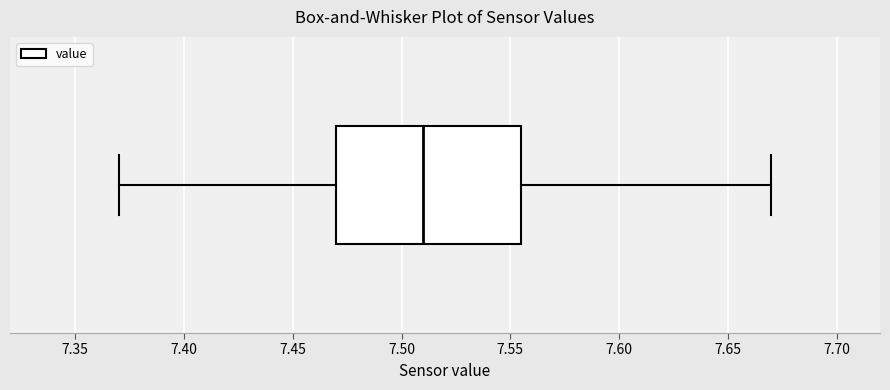

Transcribe this box plot: give where the median line is, the range the box spans, and where the two whiskers end, as read against the x-axis. The values are not printed on the chart, so give them approximately, as read against the axis.

median 7.510, box 7.470 to 7.555, whiskers 7.370 to 7.670